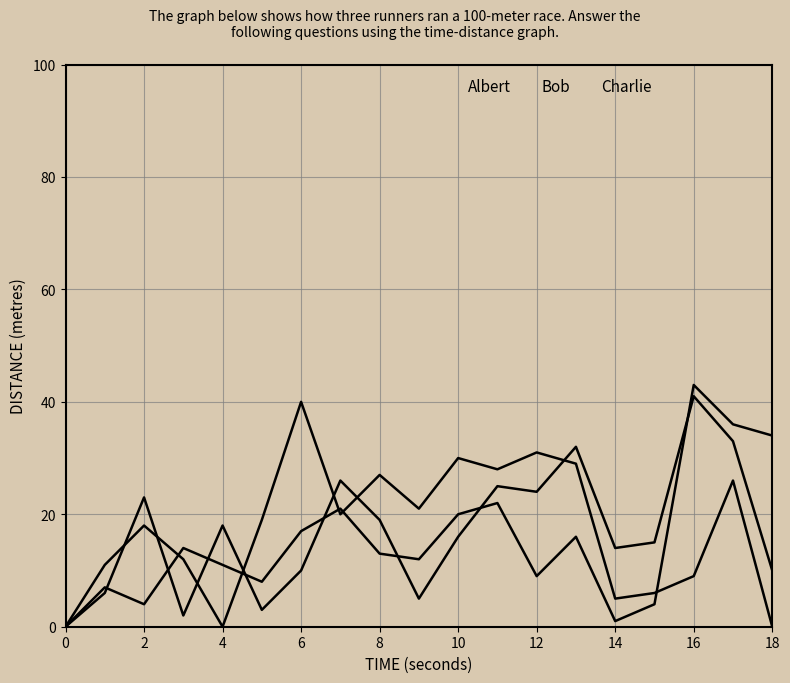

Is this an area chart (filled region under the line)?

No